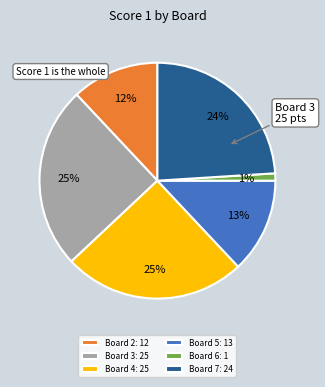

To the nearest percent, what is the difference between the Board 2: 12 and Board 6: 1 slice percentages?

11%